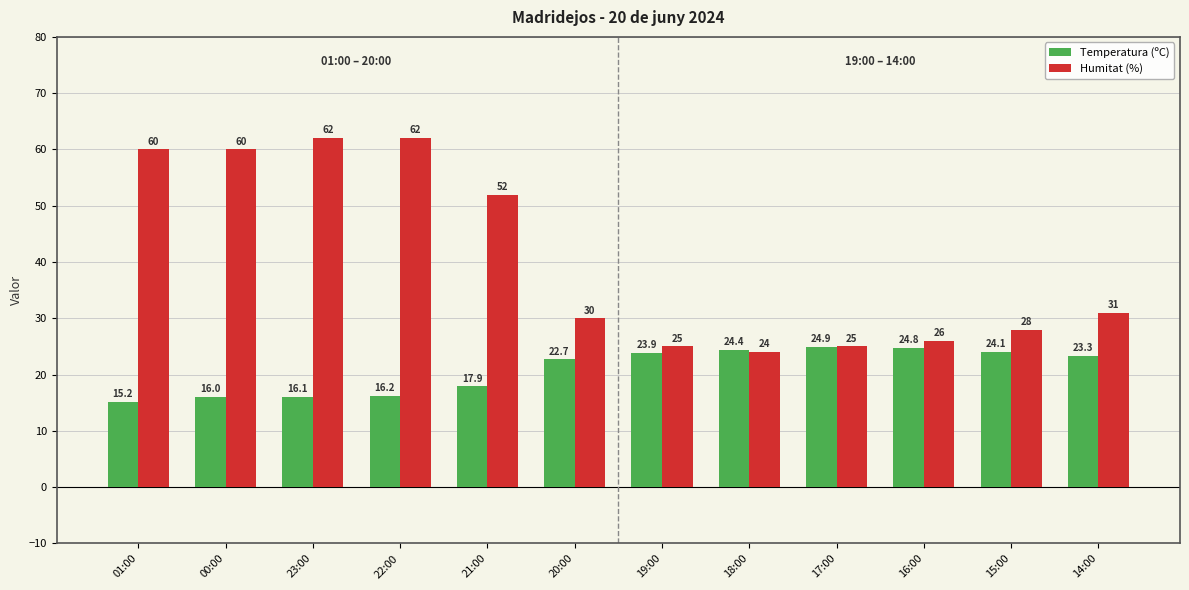

What are all the series names shown in the legend?

Temperatura (ºC), Humitat (%)